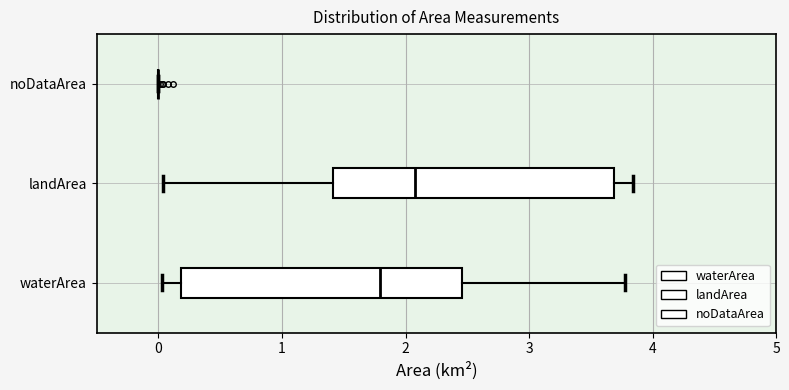

Reading bottom to top, transcribe this box plot: for each box, give where its median line is, the range the box spans, and where its two whiskers end, as read against the x-axis. The values are not printed on the chart, so give them approximately, as read against the axis.

waterArea: median 1.8, box 0.2 to 2.5, whiskers 0.0 to 3.8
landArea: median 2.1, box 1.4 to 3.7, whiskers 0.0 to 3.8
noDataArea: box collapsed to a line at 0.0, whiskers 0.0 to 0.0